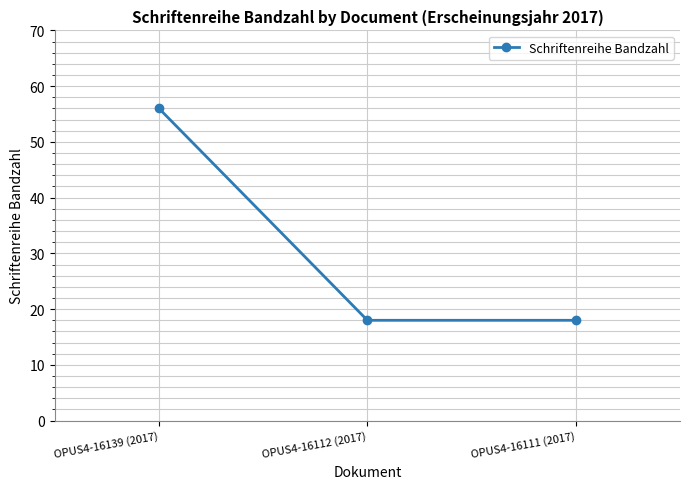

Is it true that the value at OPUS4-16139 (2017) is 34?

False